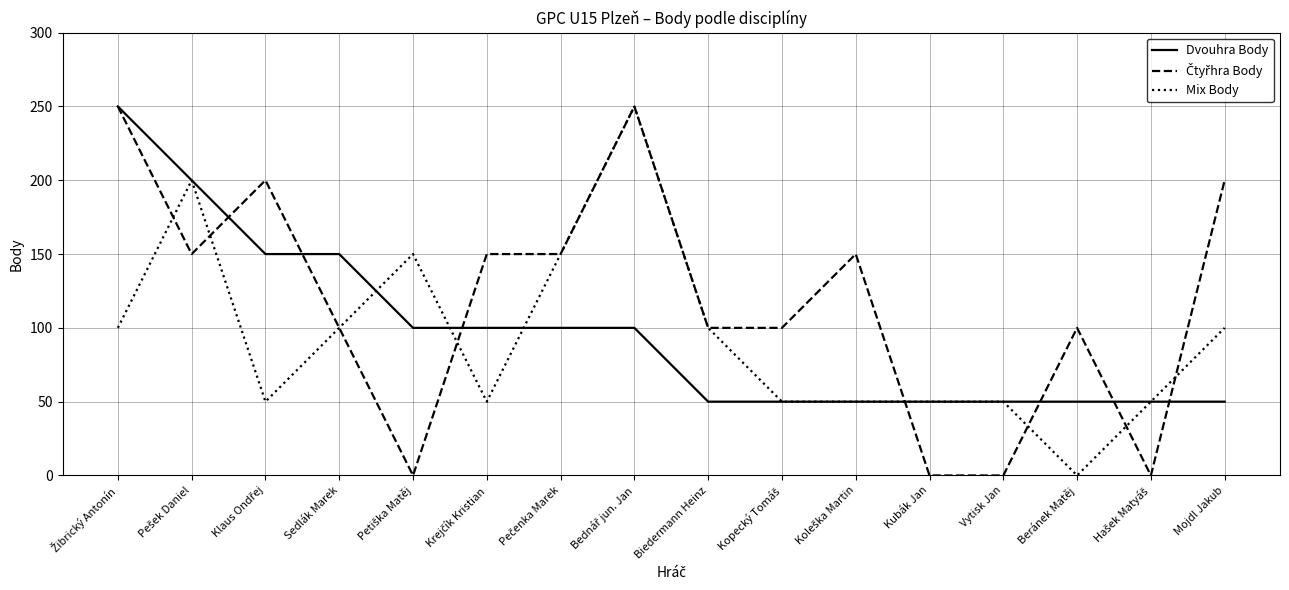

What is the greatest value displayed?

250